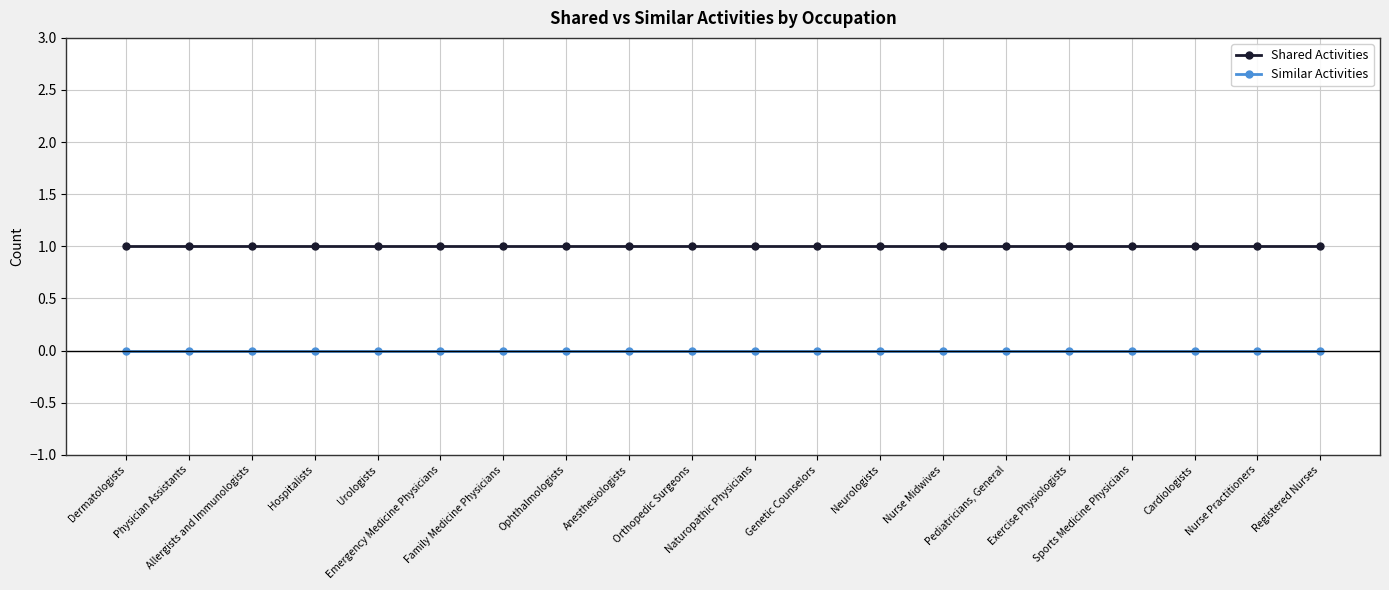

What is the label of the 13th point from the right?

Ophthalmologists